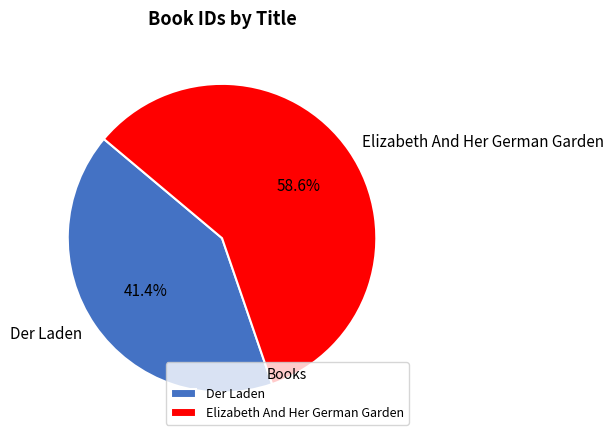

Is Der Laden the majority of the pie?

No